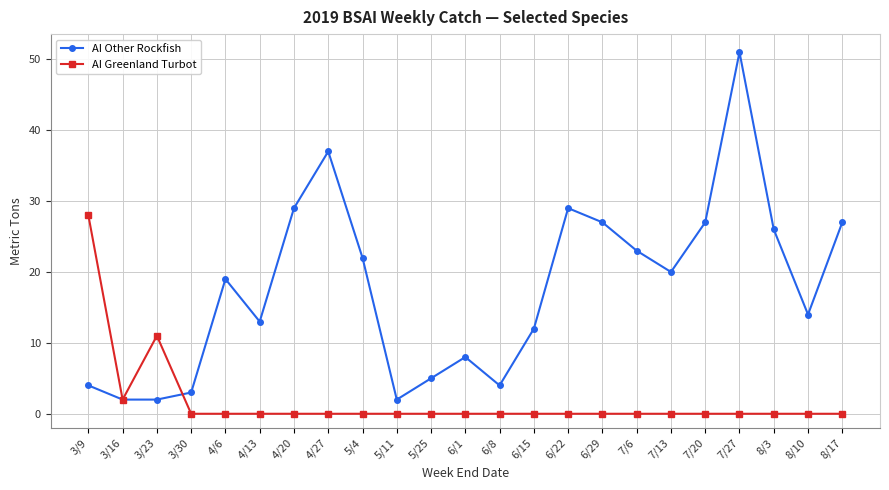

What is the sum of the AI Other Rockfish values at 6/15 and 7/27?

63